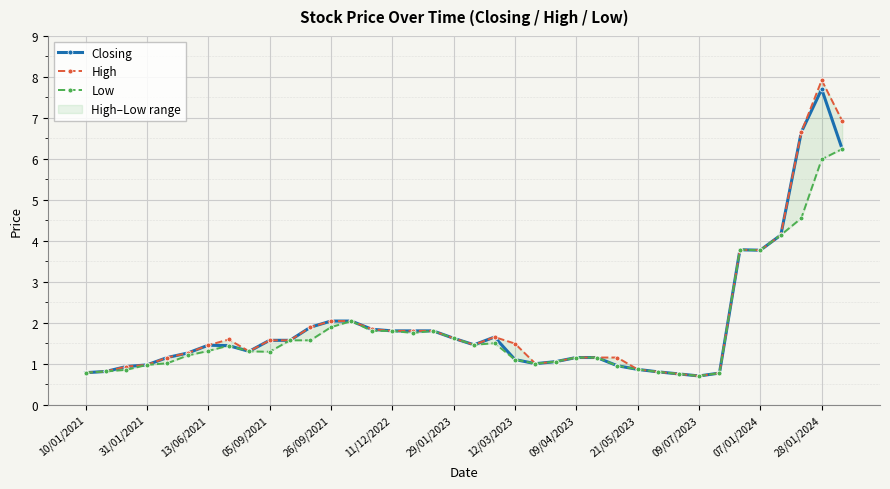

True or false: Closing has more than 0 interior local peaks.

True